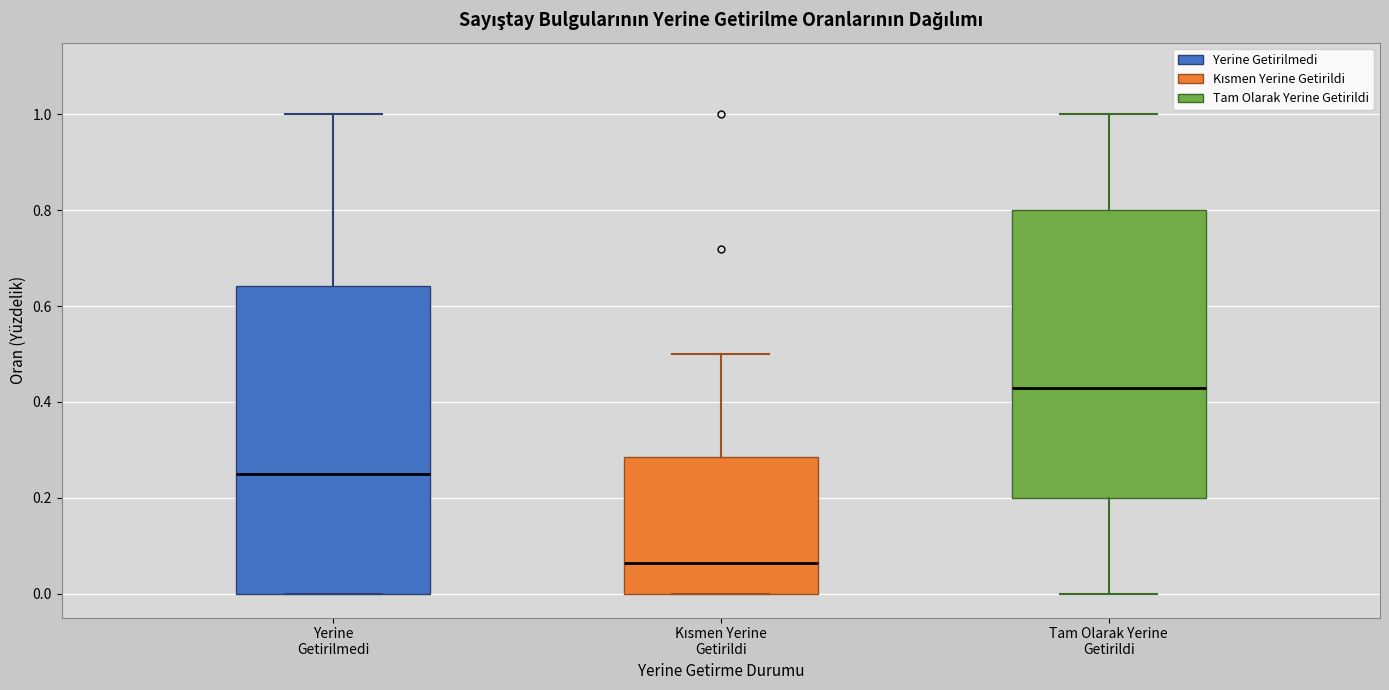

Which box has the lowest median line?

Kısmen Yerine Getirildi